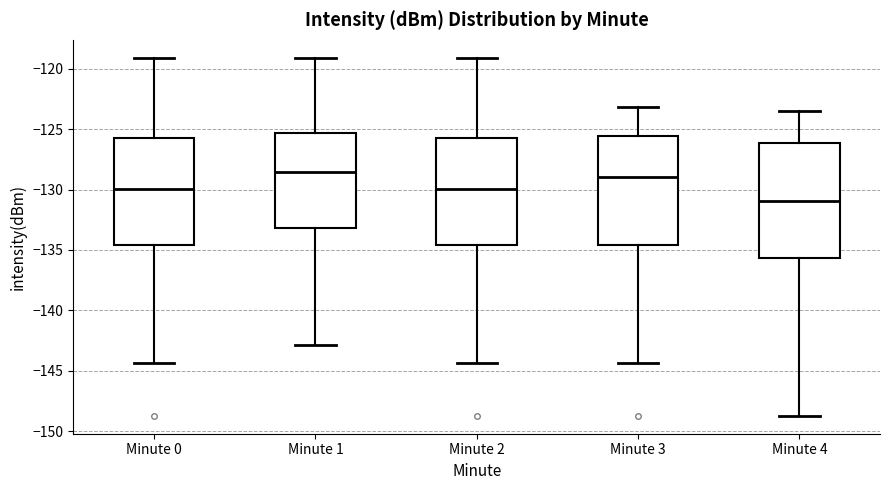

Reading left to right, read every box against the y-axis: the position of its median line, the range the box covers, and the ends of its whiskers. The values are not printed on the chart, so give them approximately, as read against the axis.

Minute 0: median -130.0, box -134.5 to -125.5, whiskers -144.5 to -119.0
Minute 1: median -128.5, box -133.0 to -125.5, whiskers -143.0 to -119.0
Minute 2: median -130.0, box -134.5 to -125.5, whiskers -144.5 to -119.0
Minute 3: median -129.0, box -134.5 to -125.5, whiskers -144.5 to -123.0
Minute 4: median -131.0, box -135.5 to -126.0, whiskers -148.5 to -123.5